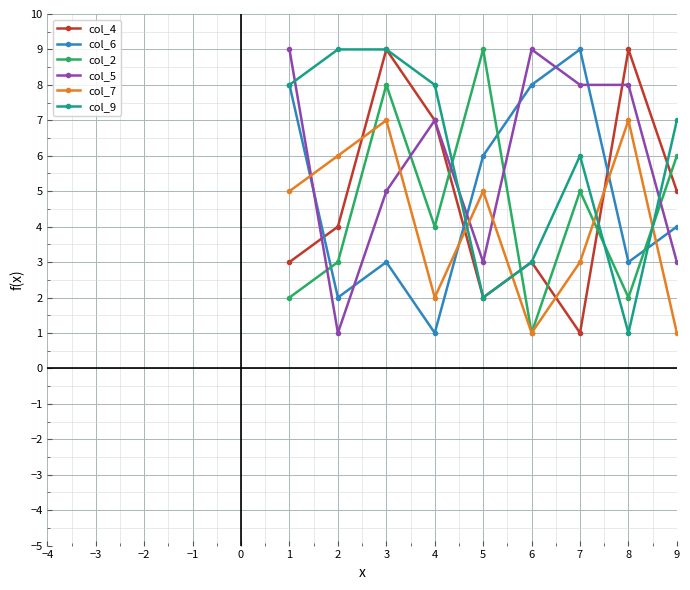

Where is the first local minimum for col_5?

2